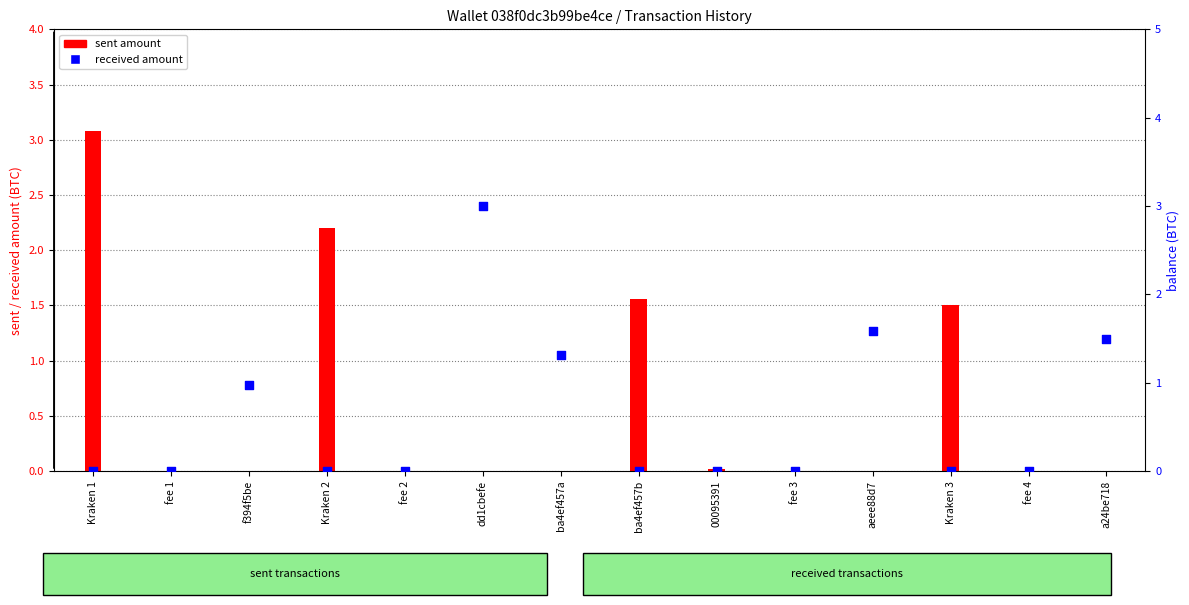

Is the value of sent amount at dd1cbefe greater than the value of received amount at Kraken 3?

No